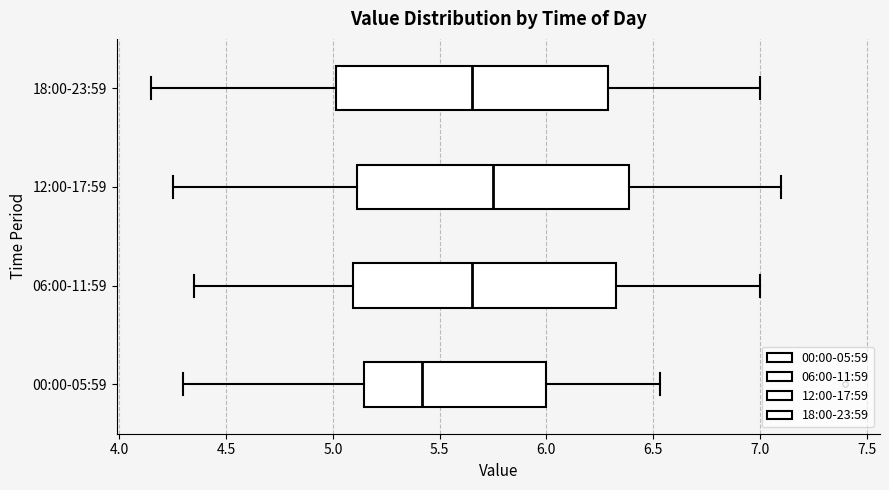

Where is the left edge of the box for 18:00-23:59 on the x-axis? The values are not printed on the chart, so give them approximately, as read against the axis.

5.00